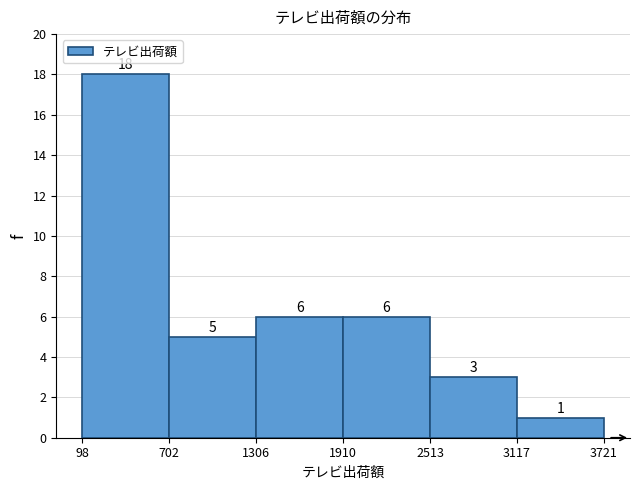

Reading left to right, list every bar in this chart as the range it spans on the x-axis followed by its height.

98 to 702: 18
702 to 1306: 5
1306 to 1910: 6
1910 to 2513: 6
2513 to 3117: 3
3117 to 3721: 1